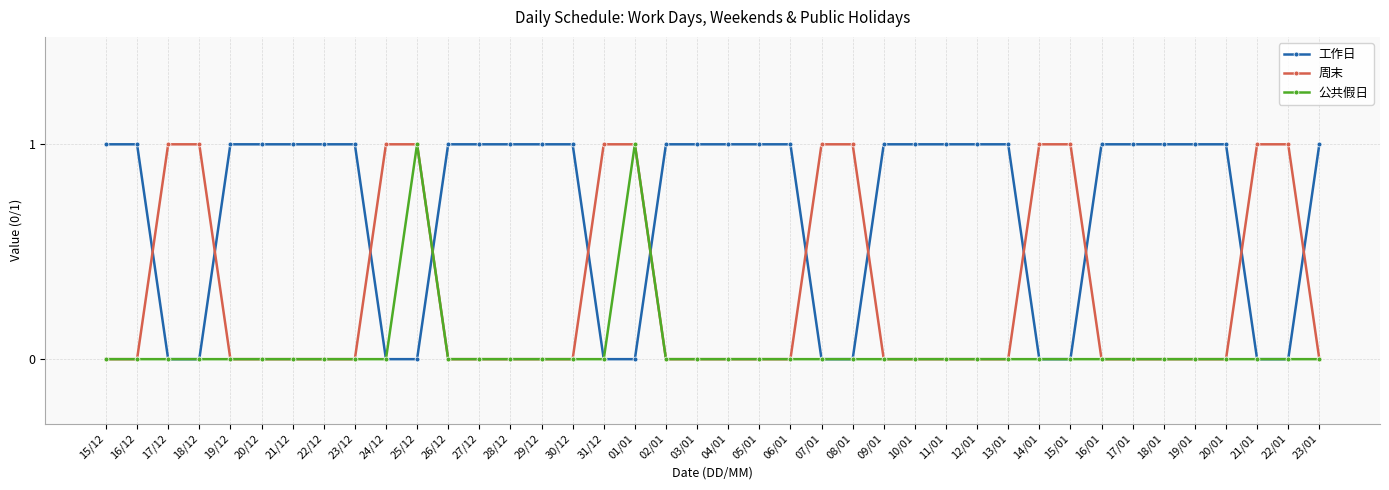

The value of 工作日 at 20/12 is 2. True or false?

False